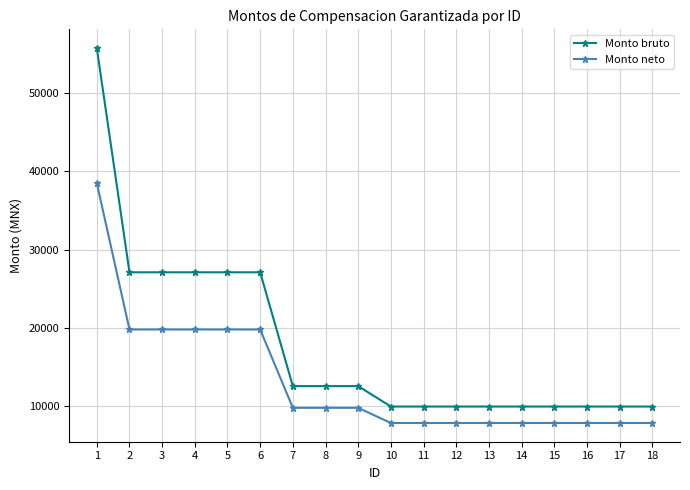

What is the sum of the Monto bruto values at 10 and 1?

65683.0